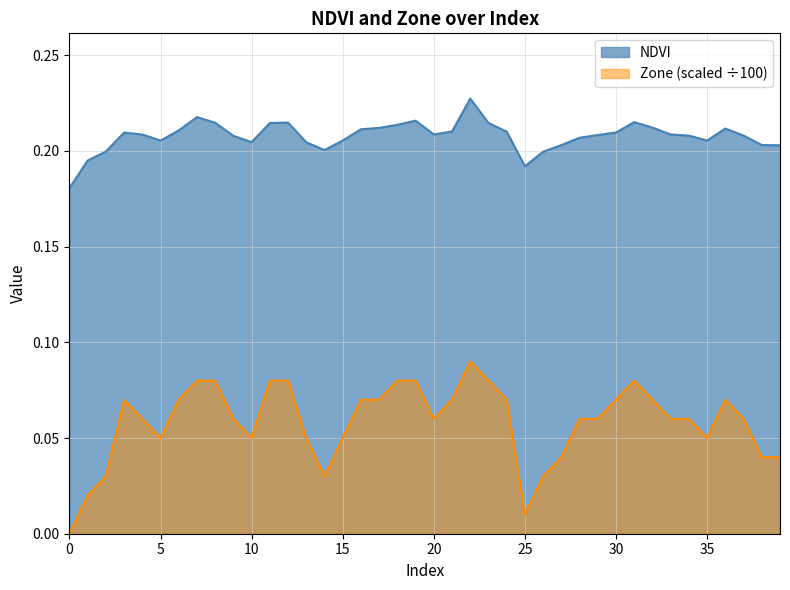

Reading left to right, transcribe all the data shown in this chart.

NDVI: 0=0.2	1=0.2	2=0.2	3=0.2	4=0.2	5=0.2	6=0.2	7=0.2	8=0.2	9=0.2	10=0.2	11=0.2	12=0.2	13=0.2	14=0.2	15=0.2	16=0.2	17=0.2	18=0.2	19=0.2	20=0.2	21=0.2	22=0.2	23=0.2	24=0.2	25=0.2	26=0.2	27=0.2	28=0.2	29=0.2	30=0.2	31=0.2	32=0.2	33=0.2	34=0.2	35=0.2	36=0.2	37=0.2	38=0.2	39=0.2
Zone: 0=0.0	1=0.0	2=0.0	3=0.1	4=0.1	5=0.1	6=0.1	7=0.1	8=0.1	9=0.1	10=0.1	11=0.1	12=0.1	13=0.1	14=0.0	15=0.1	16=0.1	17=0.1	18=0.1	19=0.1	20=0.1	21=0.1	22=0.1	23=0.1	24=0.1	25=0.0	26=0.0	27=0.0	28=0.1	29=0.1	30=0.1	31=0.1	32=0.1	33=0.1	34=0.1	35=0.1	36=0.1	37=0.1	38=0.0	39=0.0